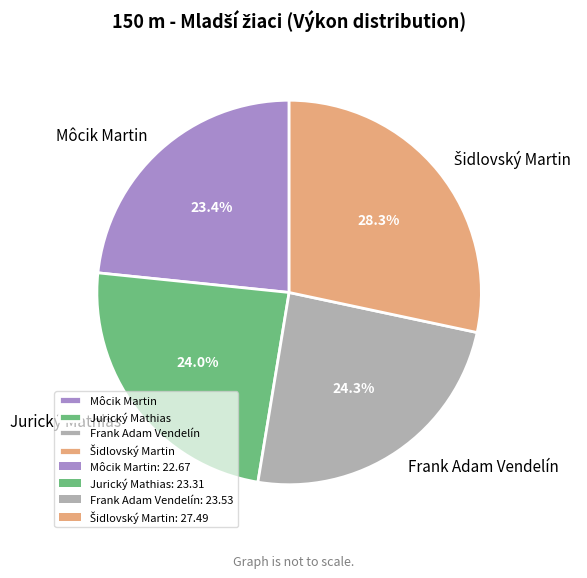

Combined, what portion of the pie is Môcik Martin and Jurický Mathias?

47.4%